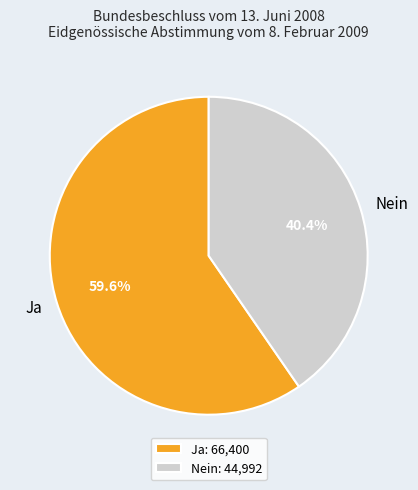

Approximately how many times larger is the value at Nein compared to Ja?

0.7